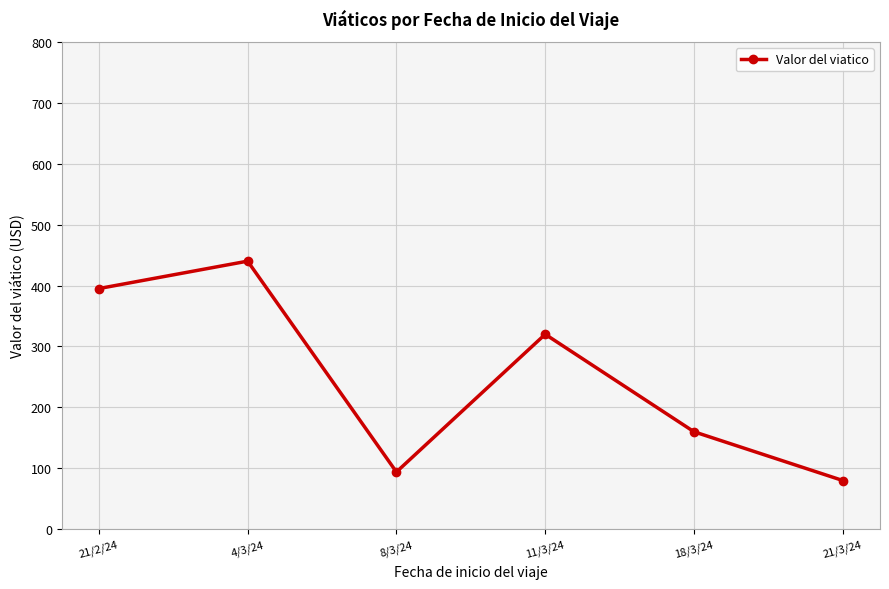

What is the smallest value displayed?

80